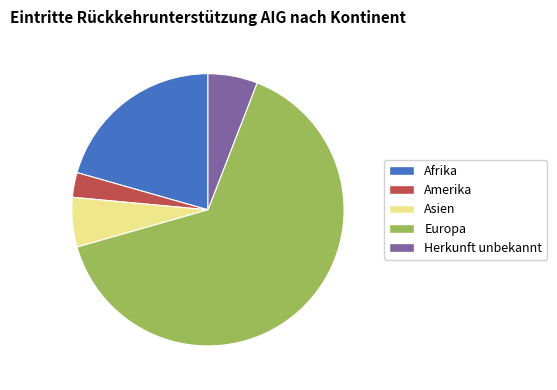

Between Asien and Europa, which is larger?

Europa